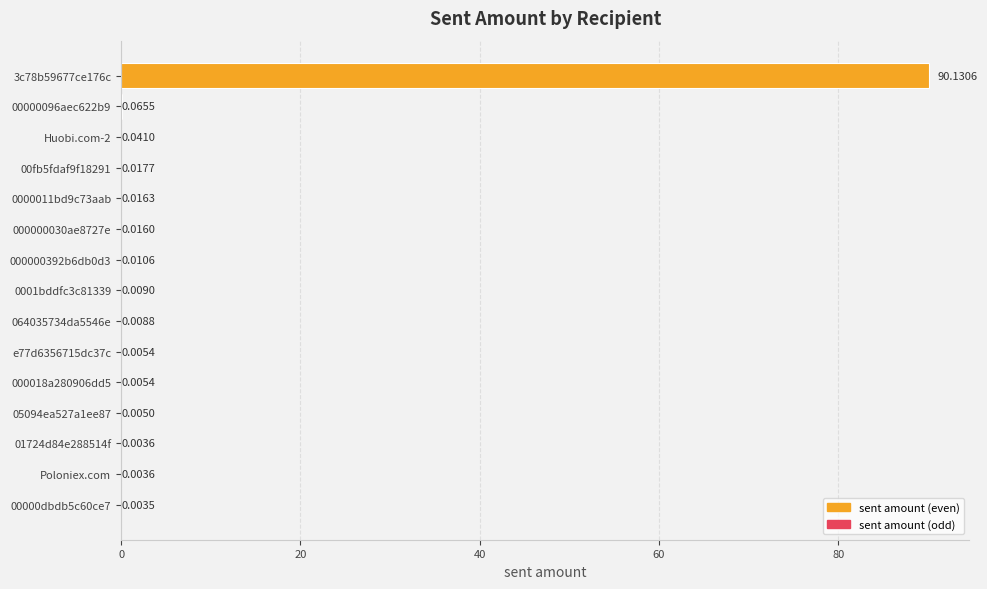

What is the maximum value shown in the chart?

90.1